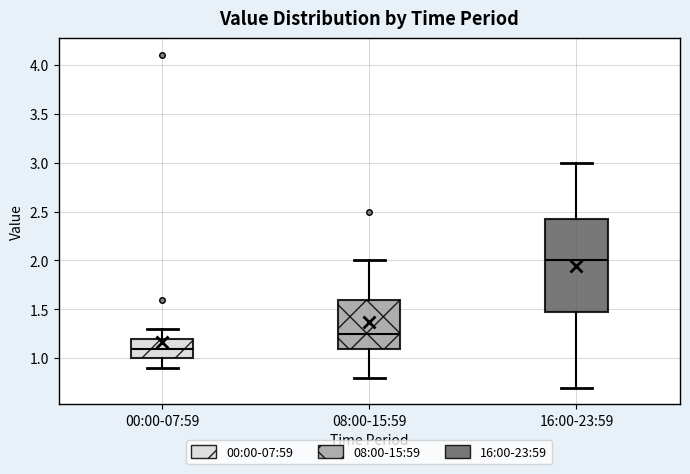

Comparing the boxes themselves (not the whiskers), which one is the tallest?

16:00-23:59